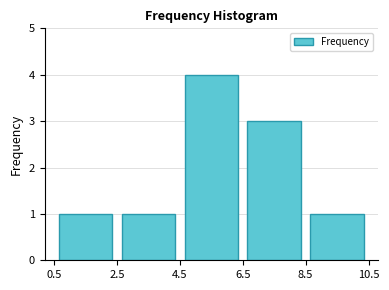

Over which range of the x-axis is the bar tallest?

4.5 to 6.5